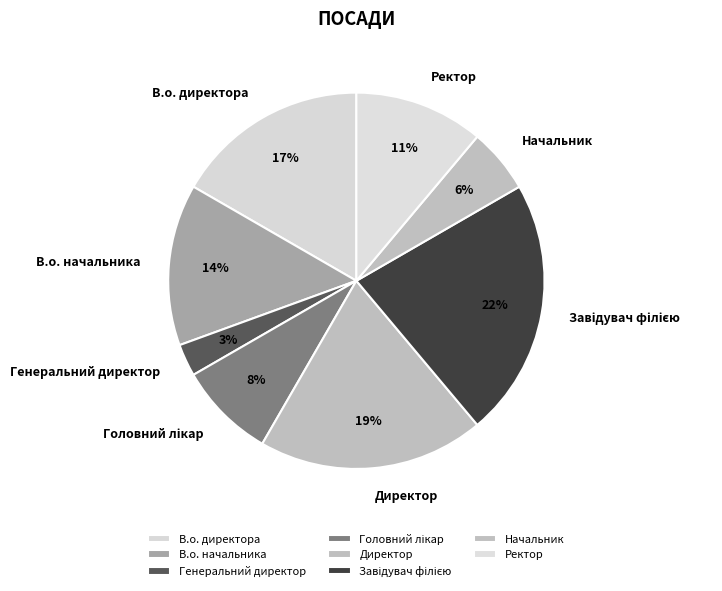

The Директор slice represents 19% of the pie. True or false?

True